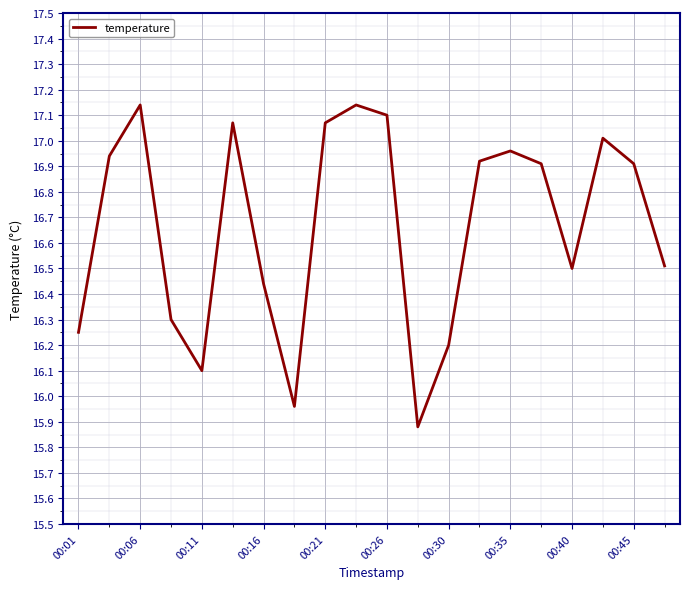

Where does the data first go above 16?

00:01